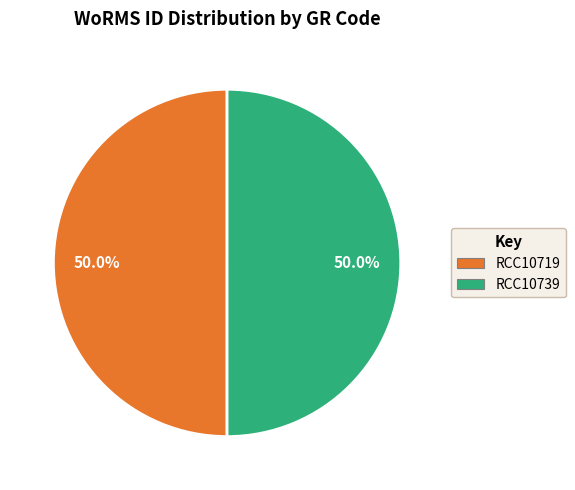

How many slices are in this pie chart?

2